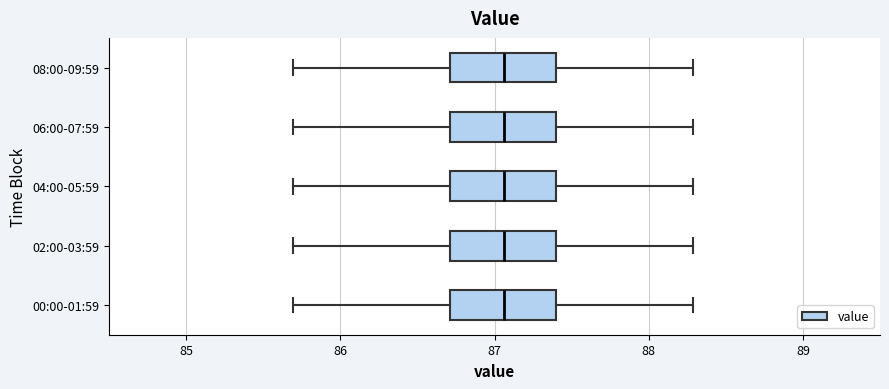

Reading bottom to top, read every box against the x-axis: the position of its median line, the range the box covers, and the ends of its whiskers. The values are not printed on the chart, so give them approximately, as read against the axis.

00:00-01:59: median 87.1, box 86.7 to 87.4, whiskers 85.7 to 88.3
02:00-03:59: median 87.1, box 86.7 to 87.4, whiskers 85.7 to 88.3
04:00-05:59: median 87.1, box 86.7 to 87.4, whiskers 85.7 to 88.3
06:00-07:59: median 87.1, box 86.7 to 87.4, whiskers 85.7 to 88.3
08:00-09:59: median 87.1, box 86.7 to 87.4, whiskers 85.7 to 88.3